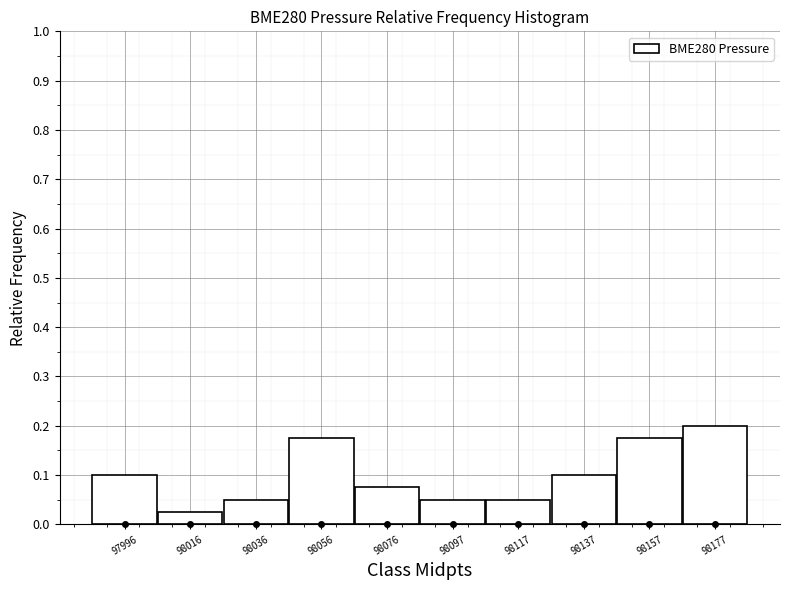

Which range on the x-axis has the tallest bar?

98165 to 98185